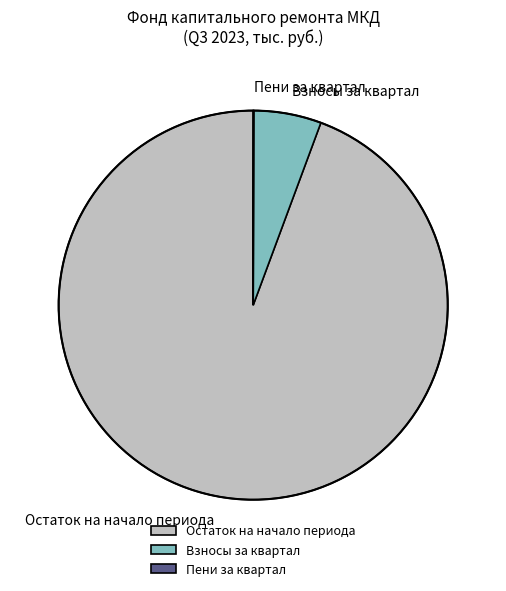

Which slice is the largest?

Остаток на начало периода